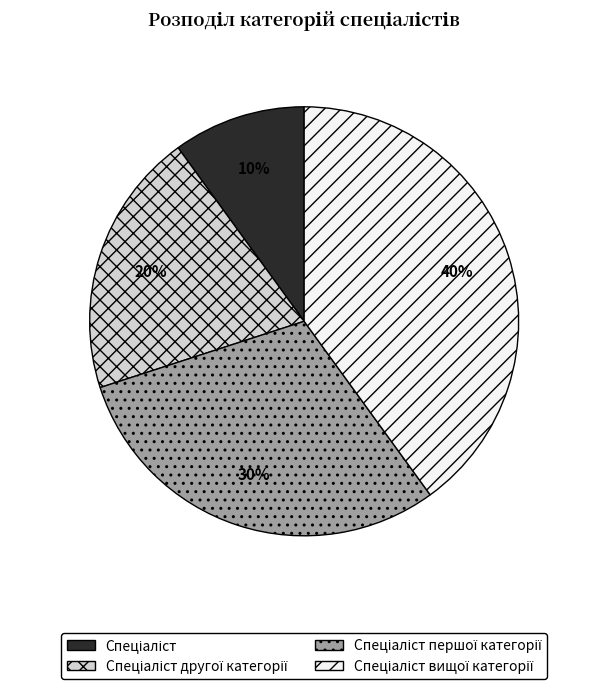

Is there any slice that represents more than half of the pie?

No